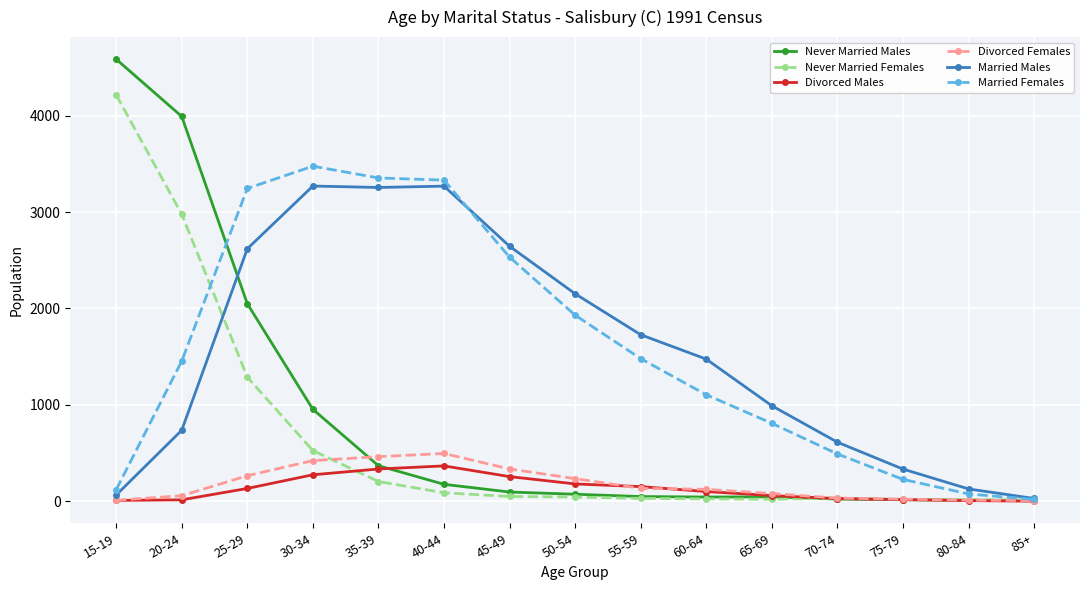

Which category has the highest value across all series?

15-19